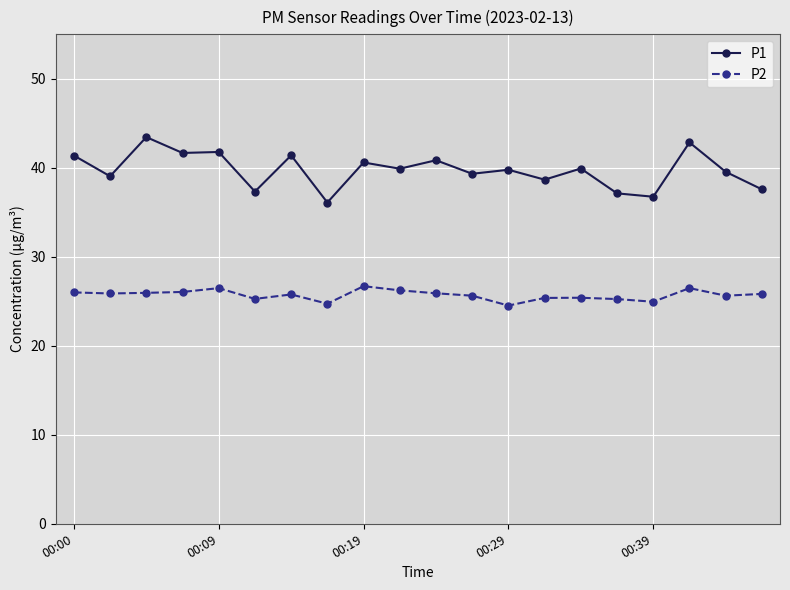

Rank the series by their maximum value, from highest to lowest.

P1, P2